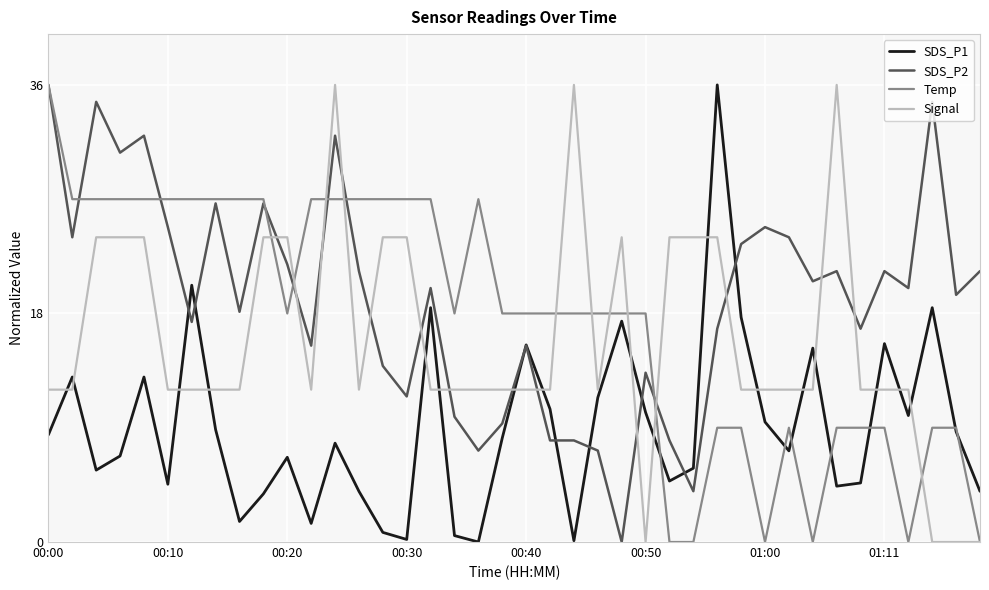

What is the maximum value for SDS_P2?

36.0